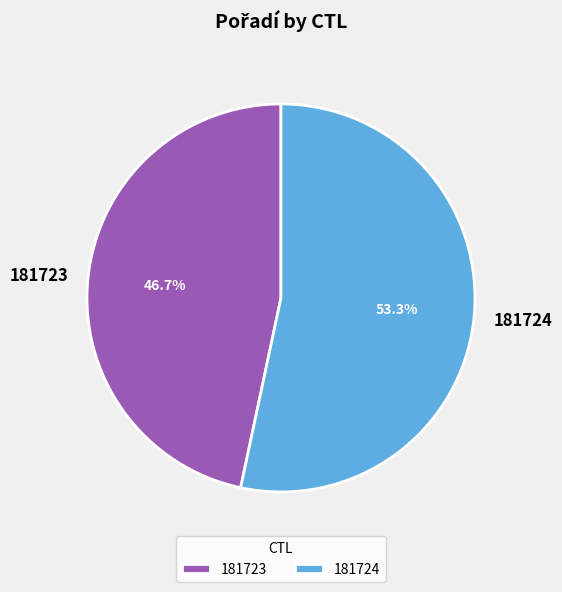

Which slice is the largest?

181724